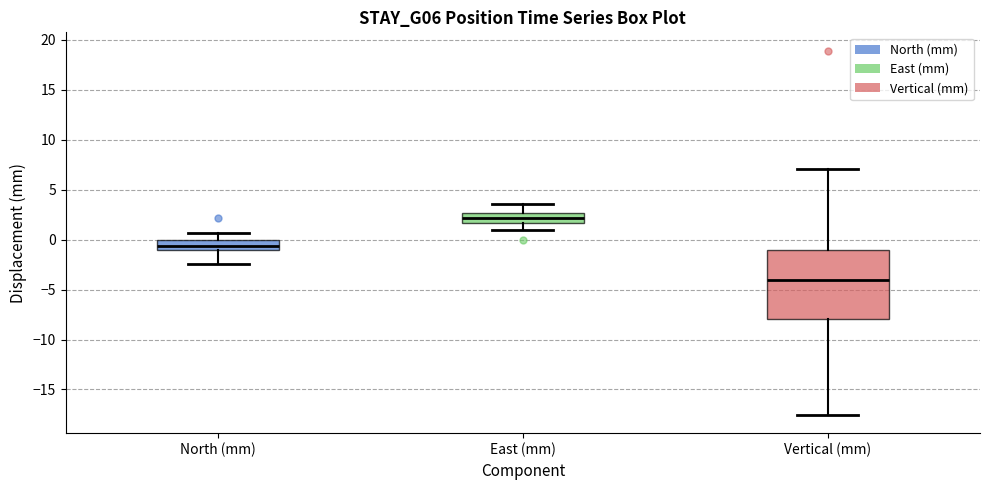

Where does the median line of the box for Vertical (mm) sit on the y-axis? The values are not printed on the chart, so give them approximately, as read against the axis.

-4.0